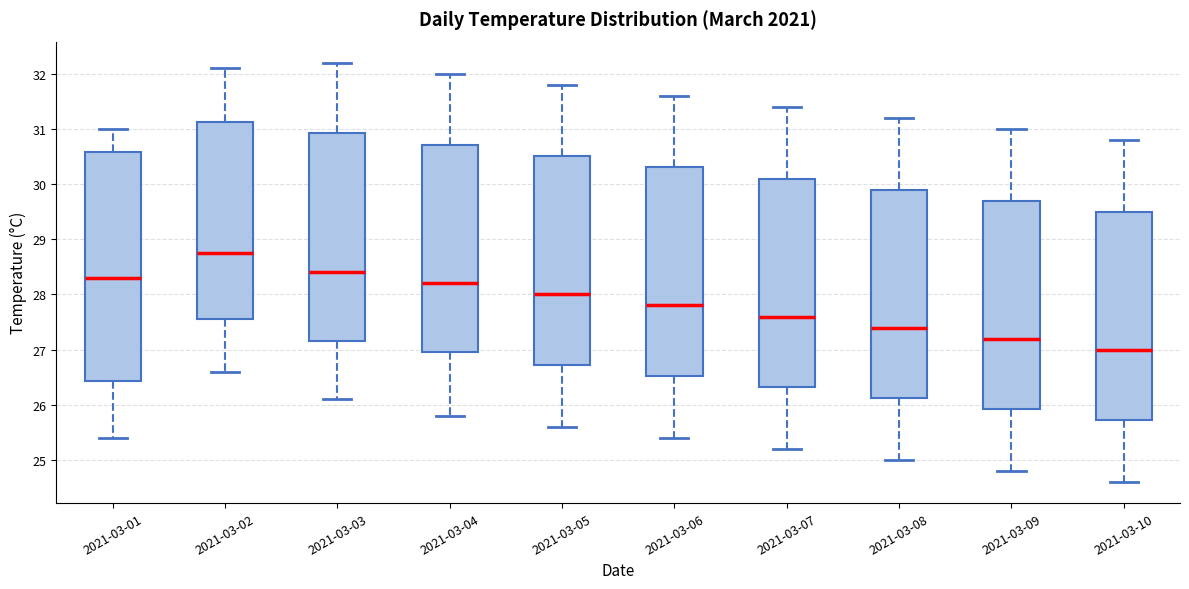

Reading left to right, read every box against the y-axis: the position of its median line, the range the box covers, and the ends of its whiskers. The values are not printed on the chart, so give them approximately, as read against the axis.

2021-03-01: median 28.3, box 26.4 to 30.6, whiskers 25.4 to 31.0
2021-03-02: median 28.8, box 27.6 to 31.1, whiskers 26.6 to 32.1
2021-03-03: median 28.4, box 27.2 to 30.9, whiskers 26.1 to 32.2
2021-03-04: median 28.2, box 27.0 to 30.7, whiskers 25.8 to 32.0
2021-03-05: median 28.0, box 26.7 to 30.5, whiskers 25.6 to 31.8
2021-03-06: median 27.8, box 26.5 to 30.3, whiskers 25.4 to 31.6
2021-03-07: median 27.6, box 26.3 to 30.1, whiskers 25.2 to 31.4
2021-03-08: median 27.4, box 26.1 to 29.9, whiskers 25.0 to 31.2
2021-03-09: median 27.2, box 25.9 to 29.7, whiskers 24.8 to 31.0
2021-03-10: median 27.0, box 25.7 to 29.5, whiskers 24.6 to 30.8